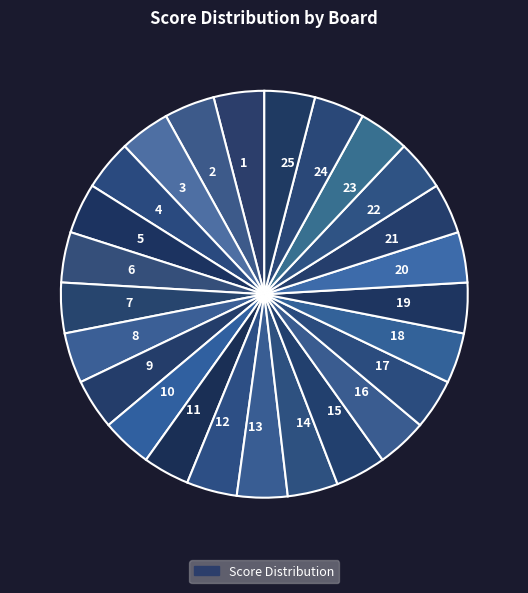

True or false: 9 accounts for 4% of the total.

True